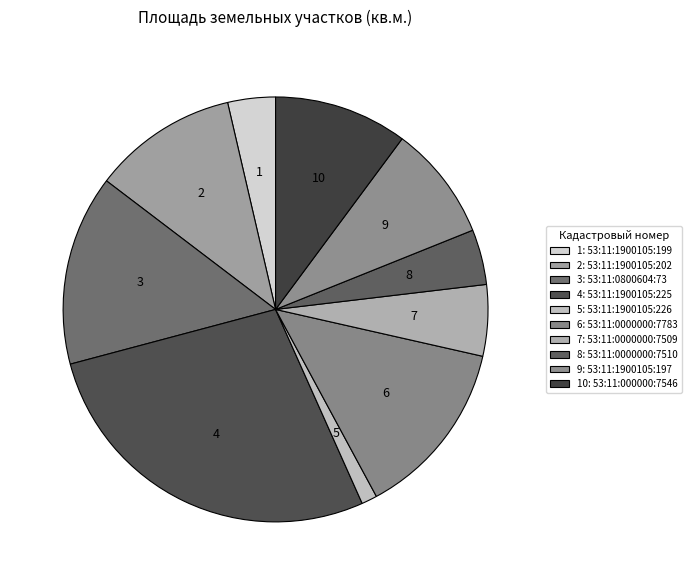

How many segments does this pie chart have?

10